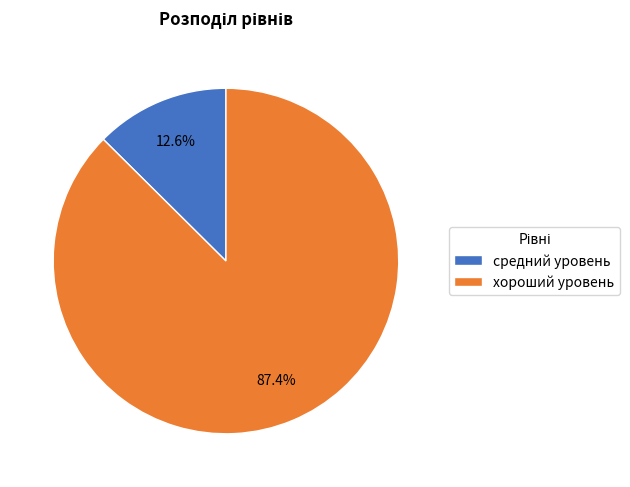

Does хороший уровень represent more than half of the total?

Yes